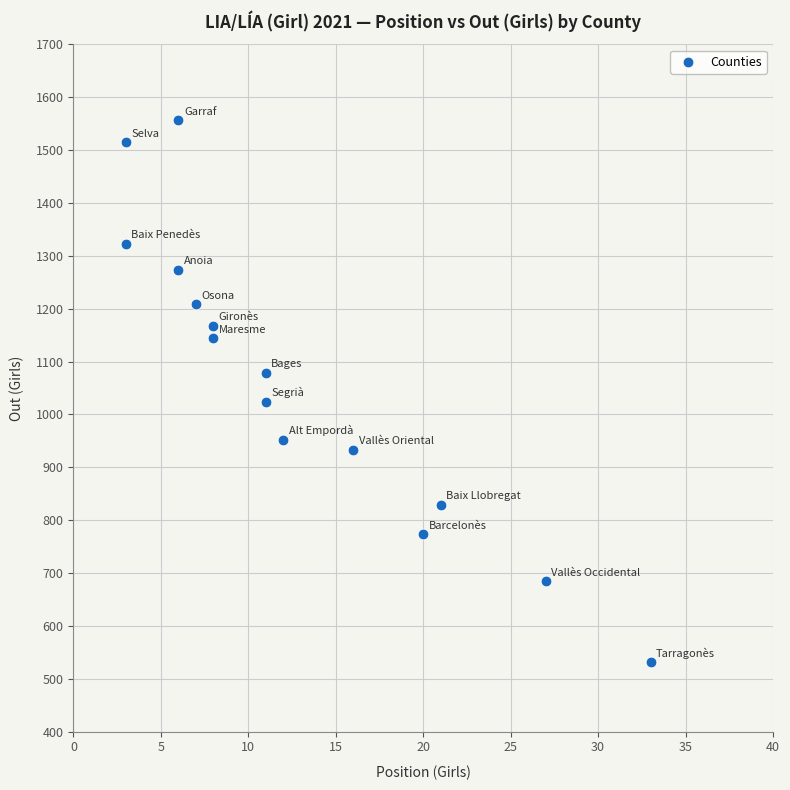

What Y value in the scatter plot is closest to 1043?

1024